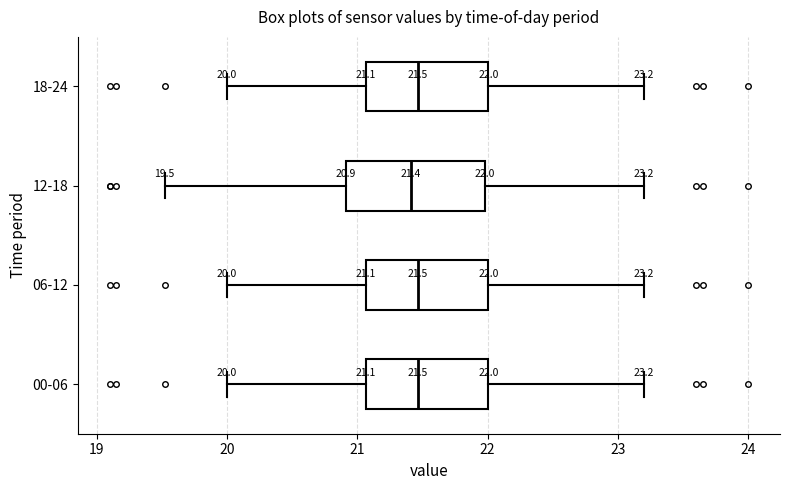

Which box is the widest, from its left edge to its right edge?

12-18